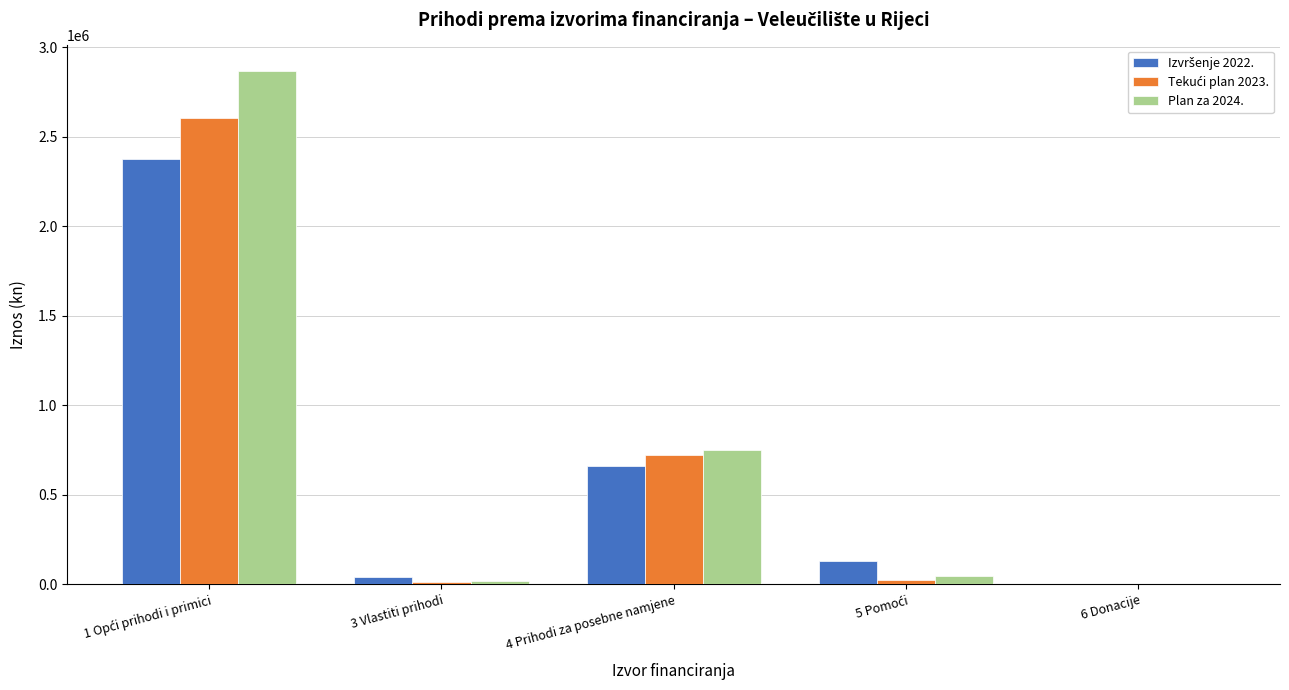

The value of Plan za 2024. at 4 Prihodi za posebne namjene is 458166. True or false?

False